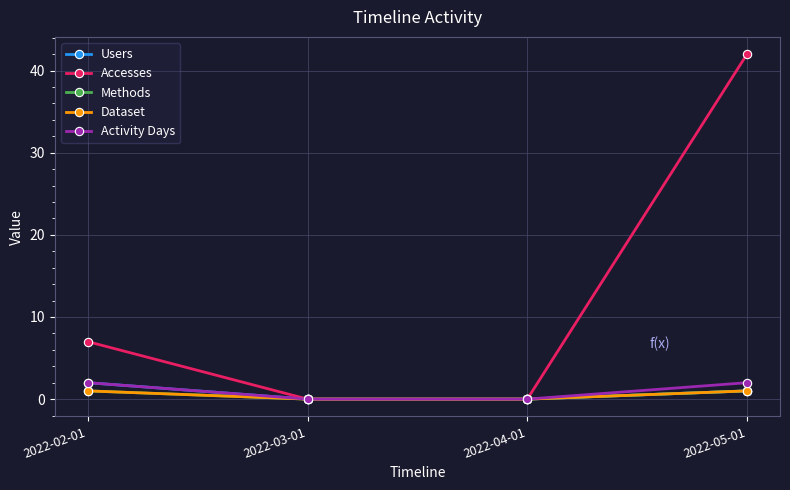

Is the value of Dataset at 2022-04-01 greater than the value of Accesses at 2022-05-01?

No